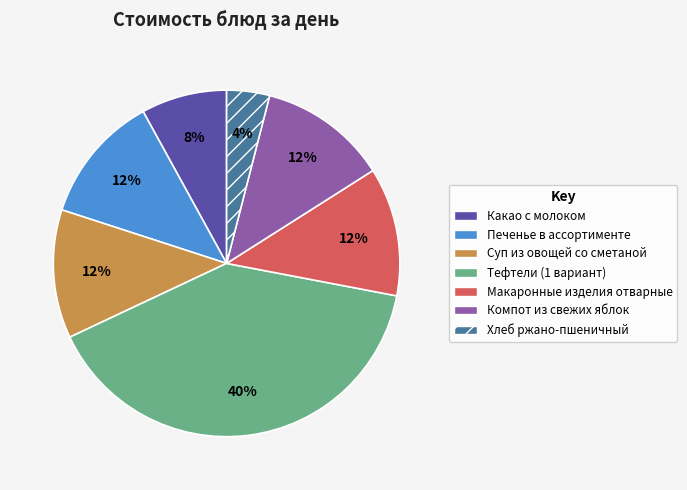

Is there a majority slice in this chart?

No